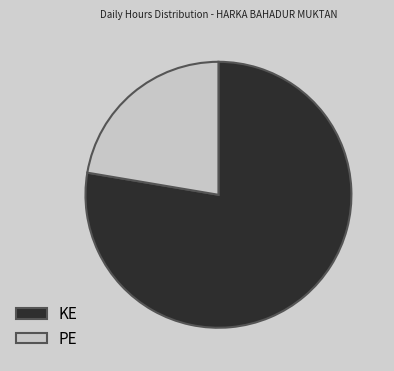

Does any single category account for the majority?

Yes